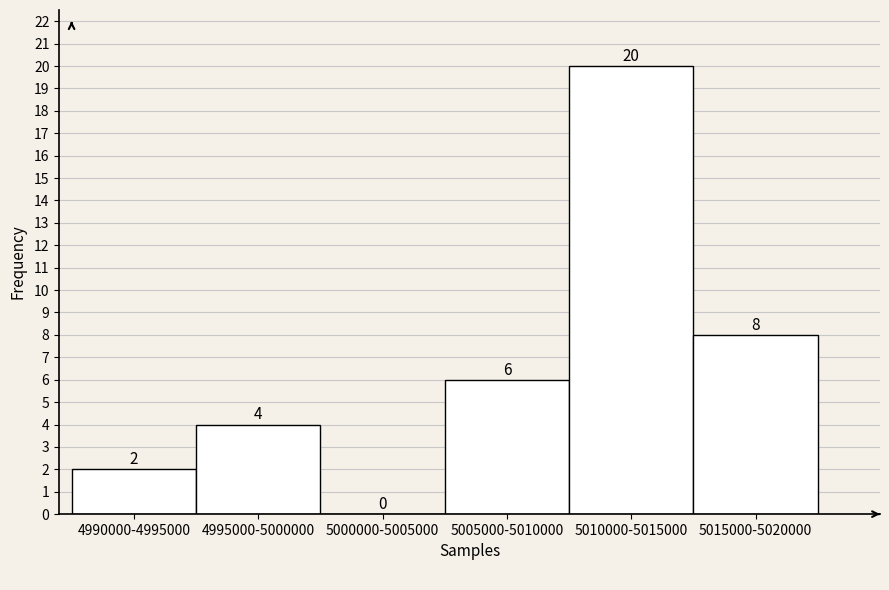

Reading left to right, what are all the values shown in this chart?

4990000-4995000=2	4995000-5000000=4	5000000-5005000=0	5005000-5010000=6	5010000-5015000=20	5015000-5020000=8